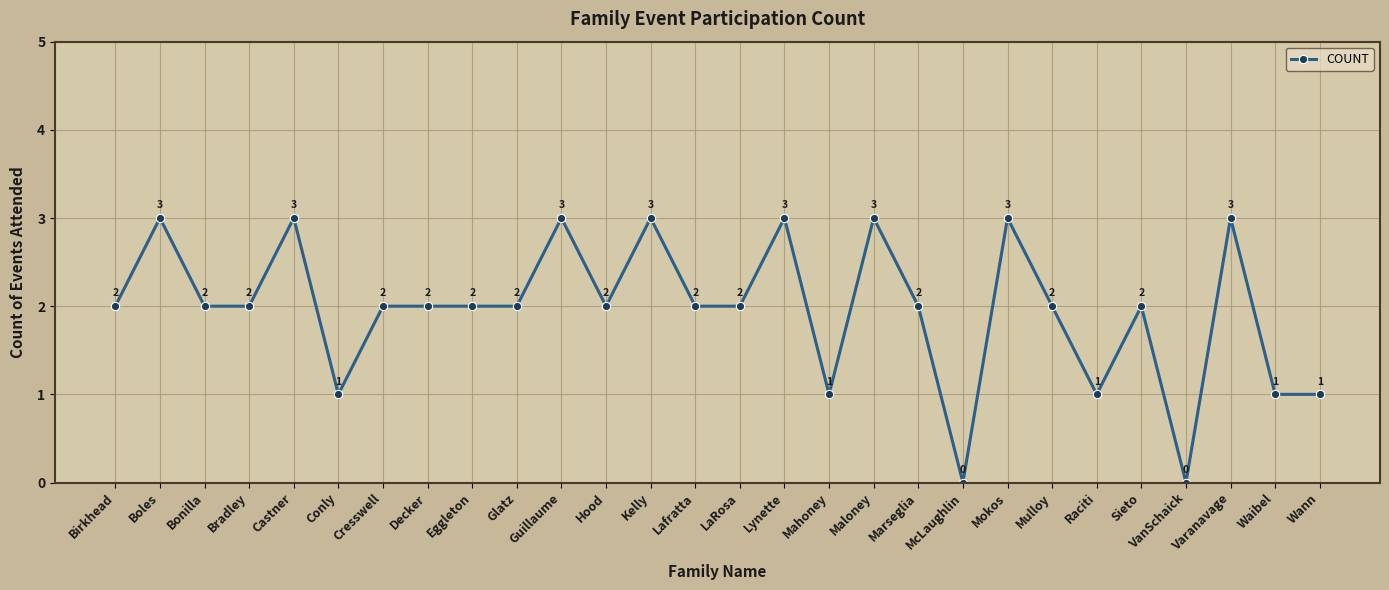

How many values are below 2?

7